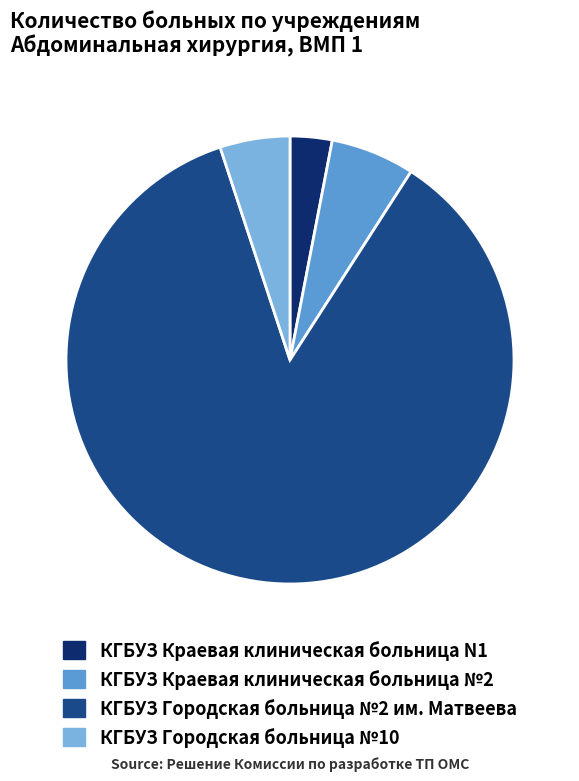

Does КГБУЗ Краевая клиническая больница №2 account for over 50% of the chart?

No